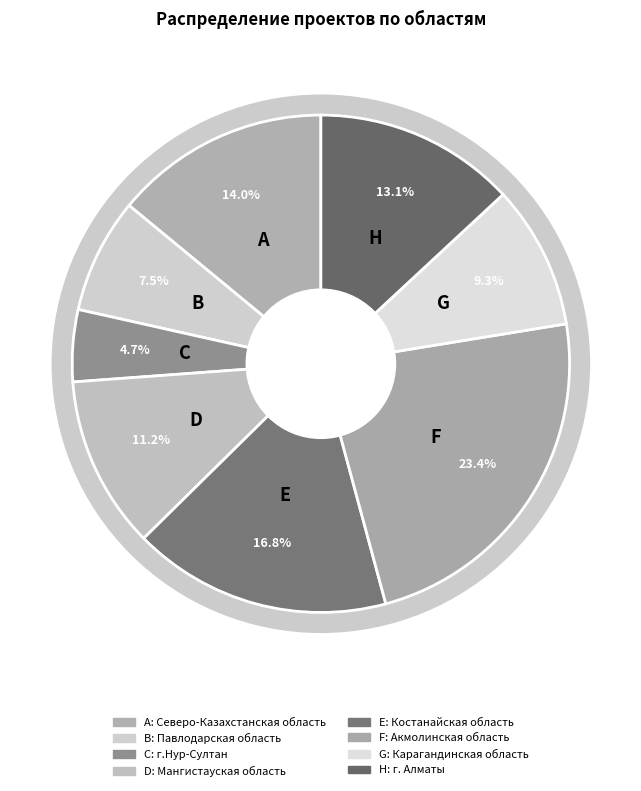

What is the change in value from Мангистауская область to г. Алматы?

+2